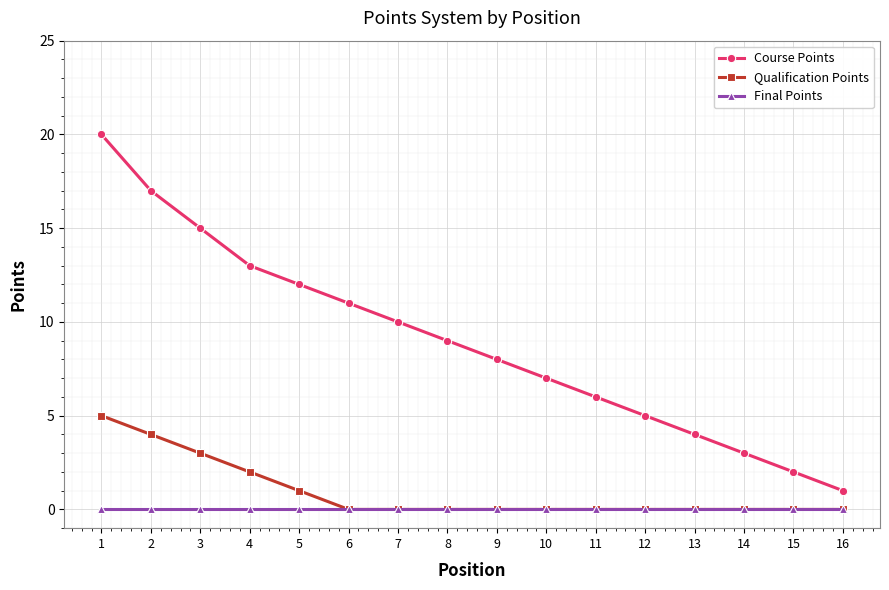

Reading right to left, list all the values displayed in this chart.

Course Points: 16=1	15=2	14=3	13=4	12=5	11=6	10=7	9=8	8=9	7=10	6=11	5=12	4=13	3=15	2=17	1=20
Qualification Points: 16=0	15=0	14=0	13=0	12=0	11=0	10=0	9=0	8=0	7=0	6=0	5=1	4=2	3=3	2=4	1=5
Final Points: 16=0	15=0	14=0	13=0	12=0	11=0	10=0	9=0	8=0	7=0	6=0	5=0	4=0	3=0	2=0	1=0